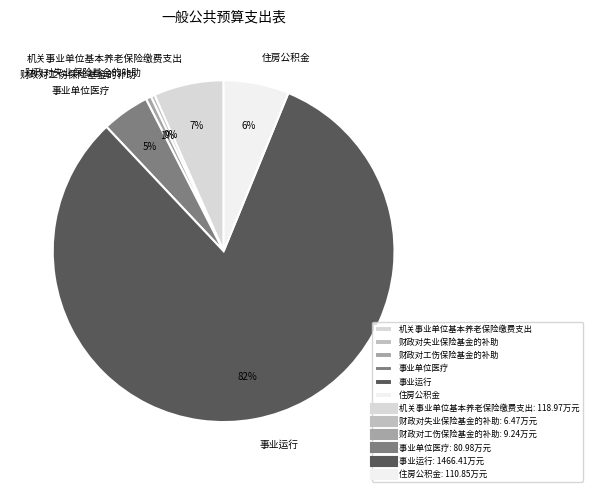

To the nearest percent, what is the average slice percentage?

17%